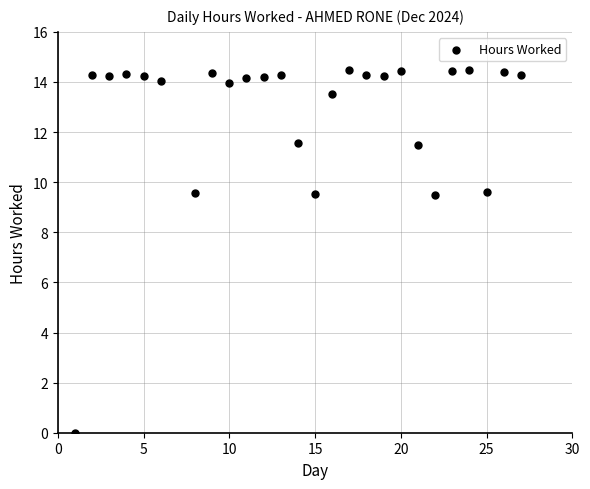

What is the range of X values (max minus min)?

26.0